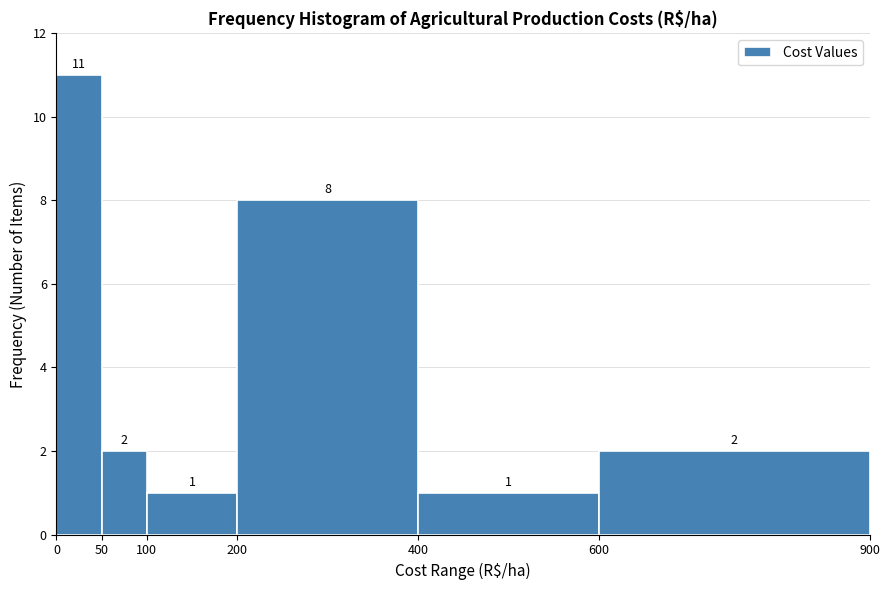

What is the height of the bar covering 200 to 400 on the x-axis?

8